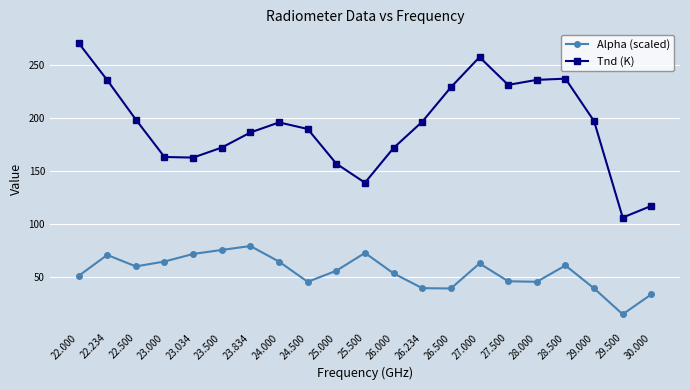

True or false: Alpha (scaled) and Tnd (K) cross at least once.

False